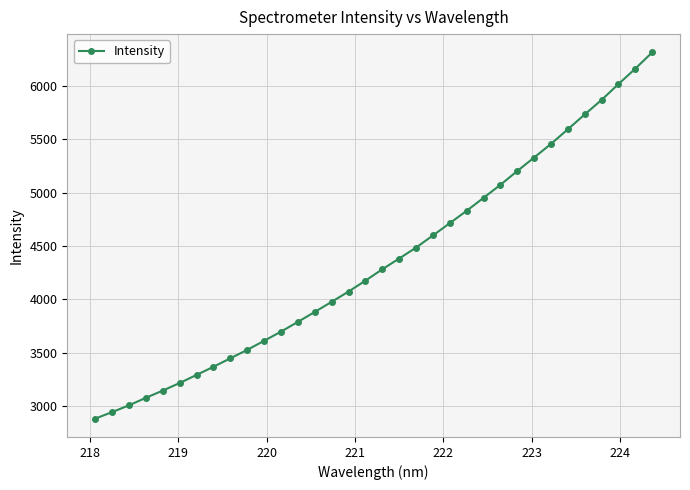

What is the value of the 30th point from the left?

5734.5